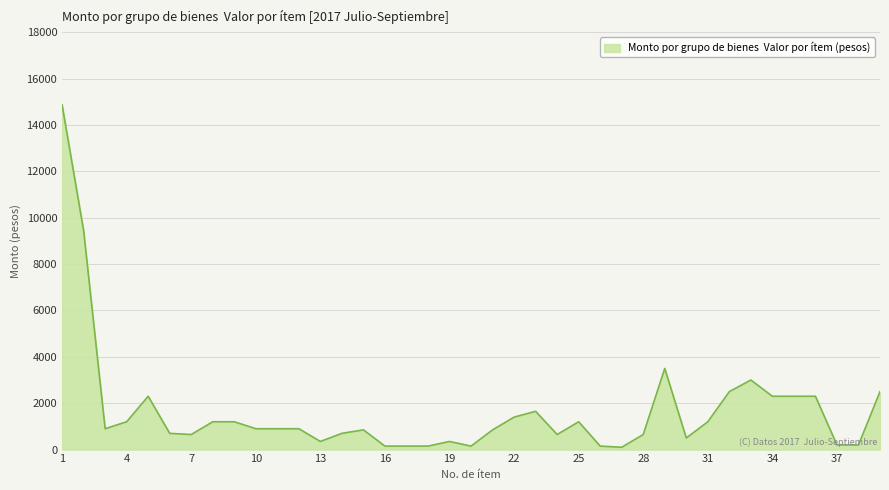

What is the difference between the maximum and minimum values?

14768.9